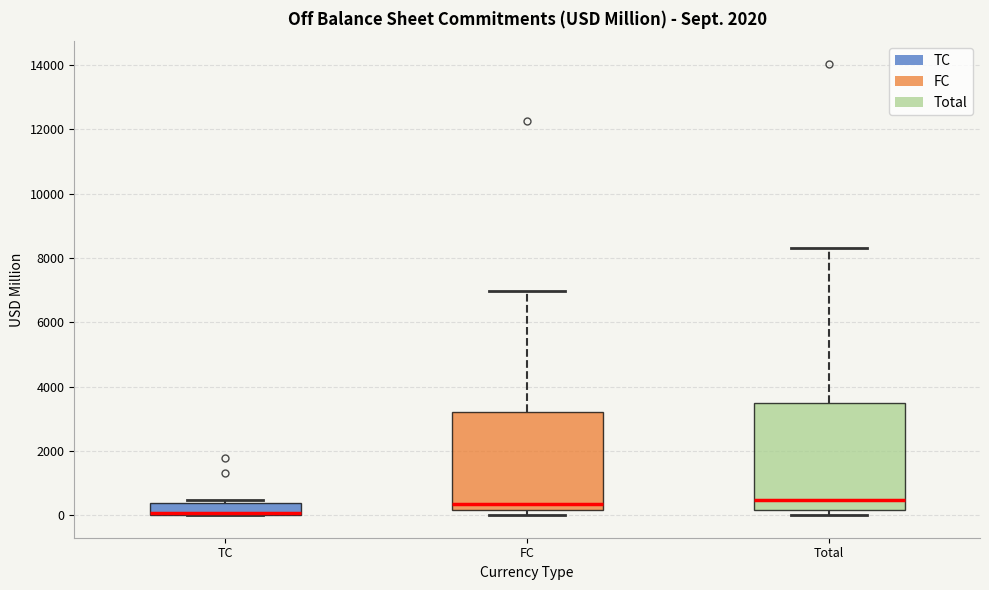

Reading left to right, transcribe this box plot: for each box, give where its median line is, the range the box spans, and where its two whiskers end, as read against the y-axis. The values are not printed on the chart, so give them approximately, as read against the axis.

TC: median 0 (drawn on the box's lower edge), box 0 to 400, whiskers 0 to 400 (just above the box's upper edge)
FC: median 400, box 200 to 3200, whiskers 0 to 7000
Total: median 400, box 200 to 3400, whiskers 0 to 8200